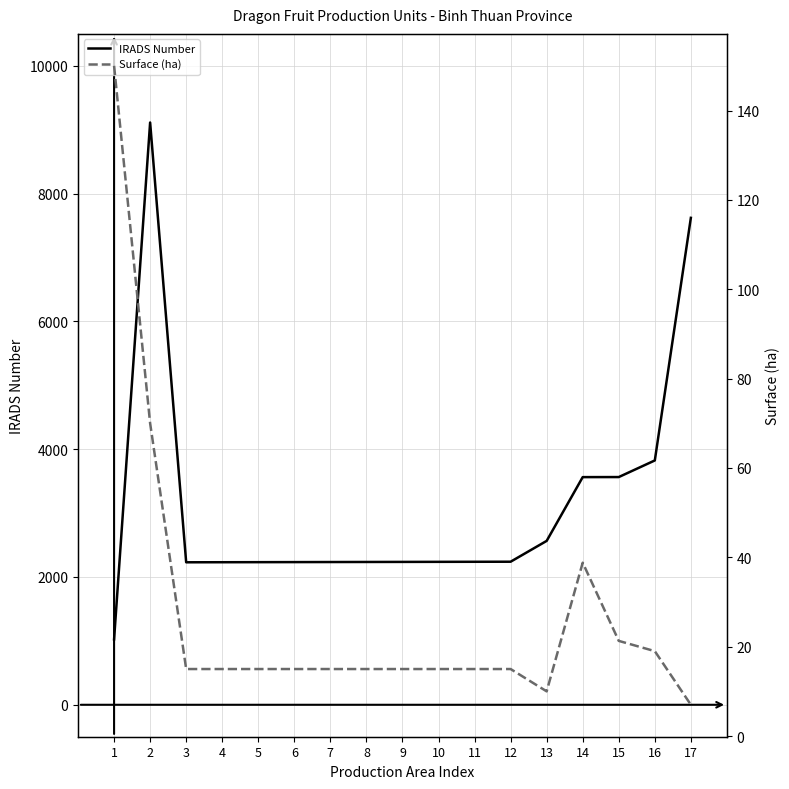

True or false: IRADS Number and Surface (ha) intersect in this chart.

False